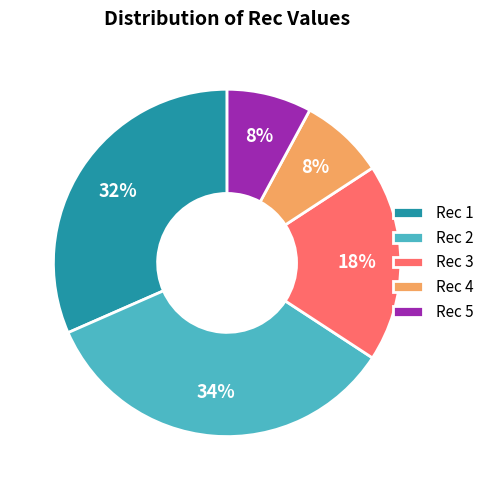

Is the sum of Rec 5 and Rec 4 greater than half?

No